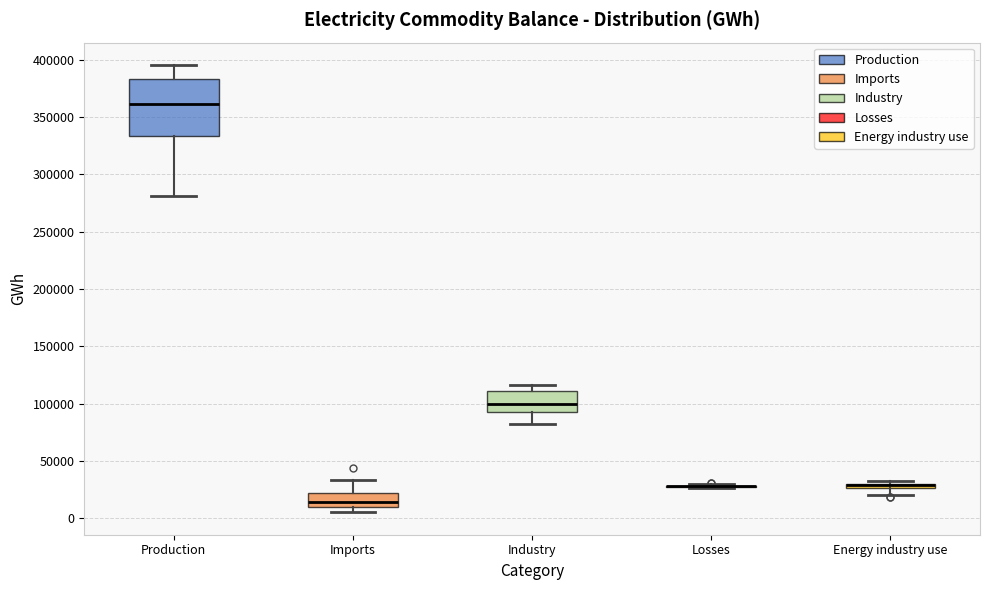

Comparing the boxes themselves (not the whiskers), which one is the tallest?

Production